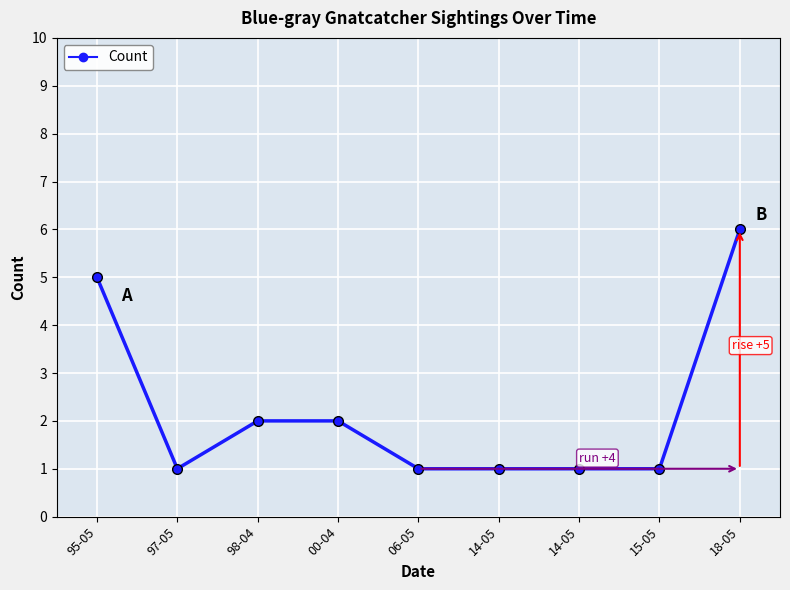

List the labels in order of value, largest first.

18-05, 95-05, 98-04, 00-04, 97-05, 06-05, 14-05, 14-05, 15-05